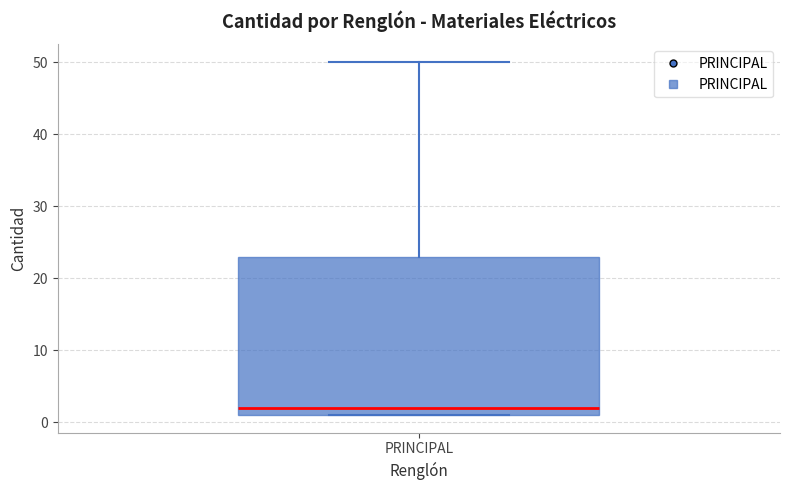

Read this box plot against the y-axis: the position of the median line, the range covered by the box, and the ends of both whiskers. The values are not printed on the chart, so give them approximately, as read against the axis.

median 2, box 1 to 23, whiskers 1 to 50